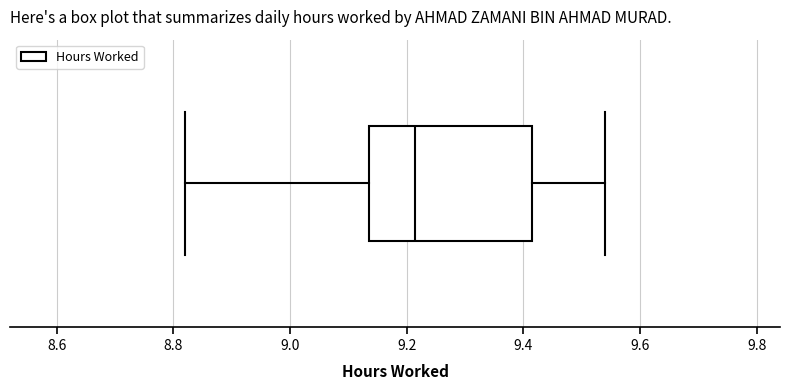

Where is the left edge of the box on the x-axis? The values are not printed on the chart, so give them approximately, as read against the axis.

9.14